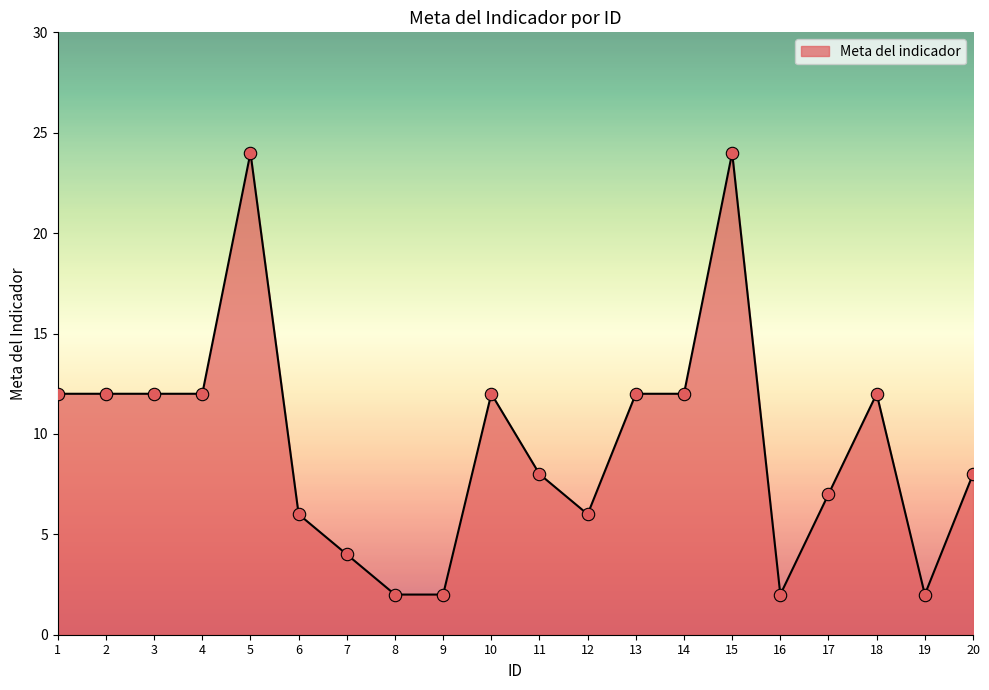

Which has a higher value, 17 or 20?

20